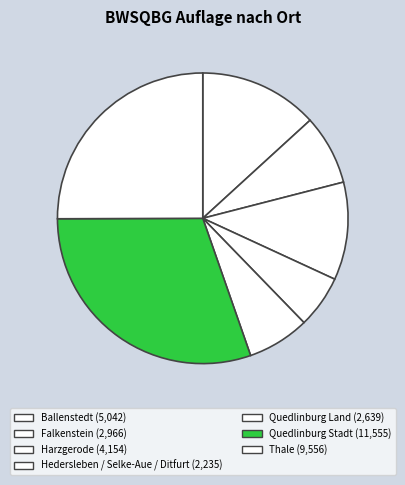

The Thale slice represents 40% of the pie. True or false?

False